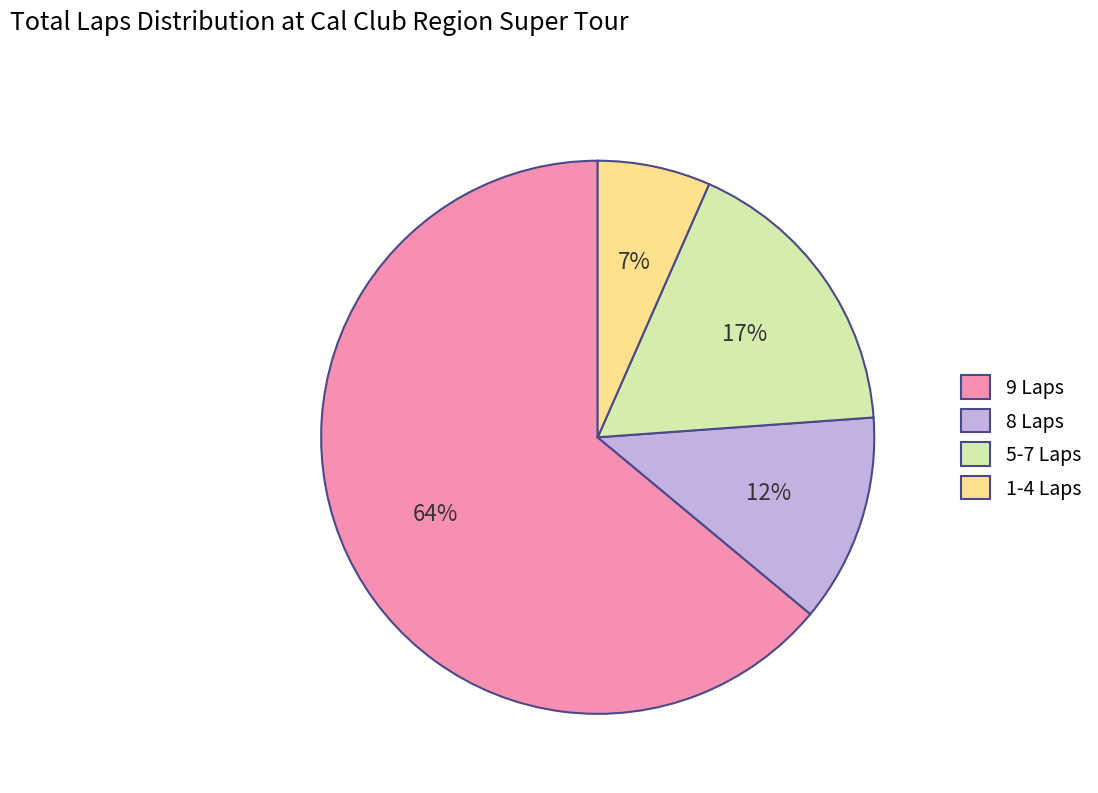

What is the largest slice in the pie chart?

9 Laps